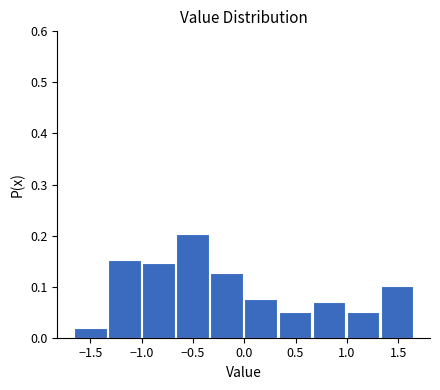

Over which range of the x-axis is the bar tallest?

-0.65 to -0.35